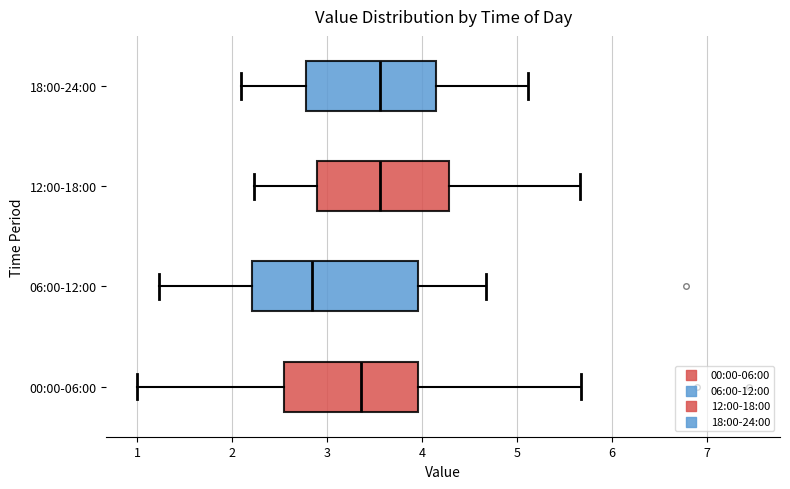

Reading bottom to top, transcribe this box plot: for each box, give where its median line is, the range the box spans, and where its two whiskers end, as read against the x-axis. The values are not printed on the chart, so give them approximately, as read against the axis.

00:00-06:00: median 3.4, box 2.5 to 4.0, whiskers 1.0 to 5.7
06:00-12:00: median 2.8, box 2.2 to 4.0, whiskers 1.2 to 4.7
12:00-18:00: median 3.6, box 2.9 to 4.3, whiskers 2.2 to 5.7
18:00-24:00: median 3.6, box 2.8 to 4.1, whiskers 2.1 to 5.1